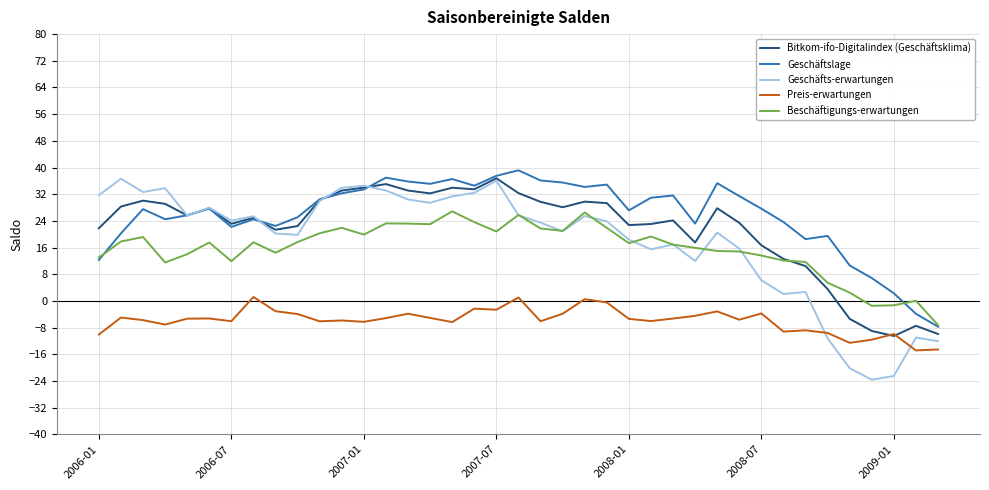

True or false: Bitkom-ifo-Digitalindex (Geschäftsklima) and Geschäfts-erwartungen cross at least once.

True